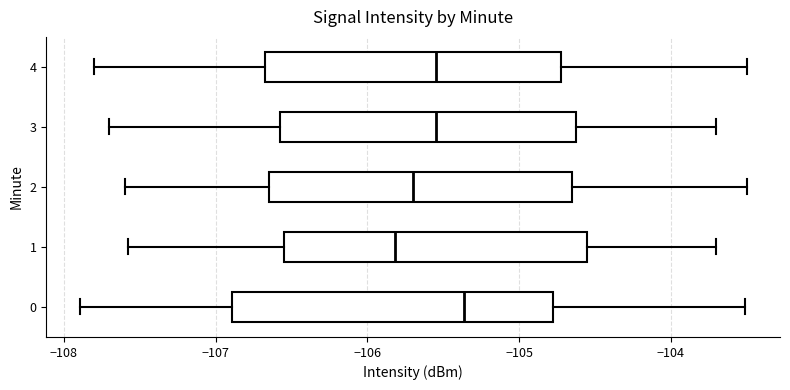

Comparing the boxes themselves (not the whiskers), which one is the widest?

0